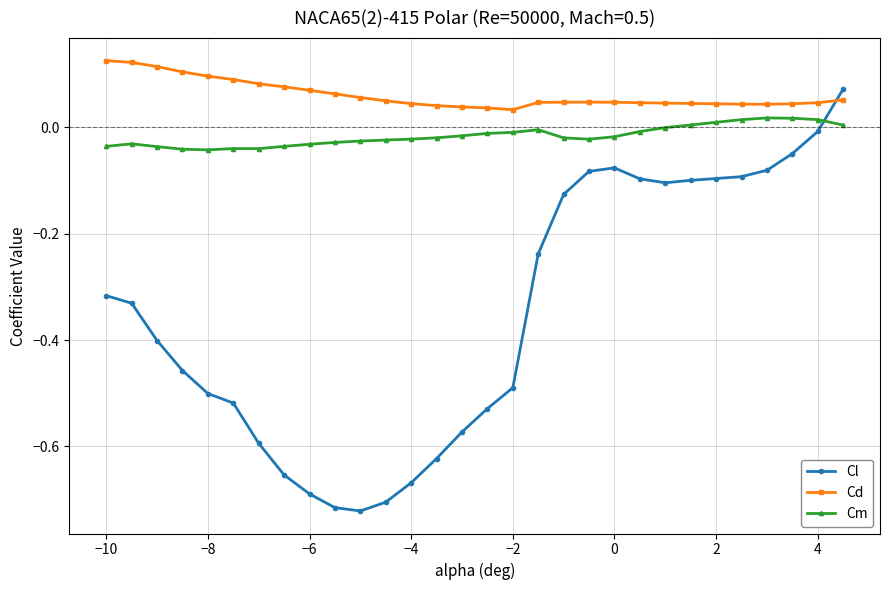

Which series has the largest total across all categories?

Cd